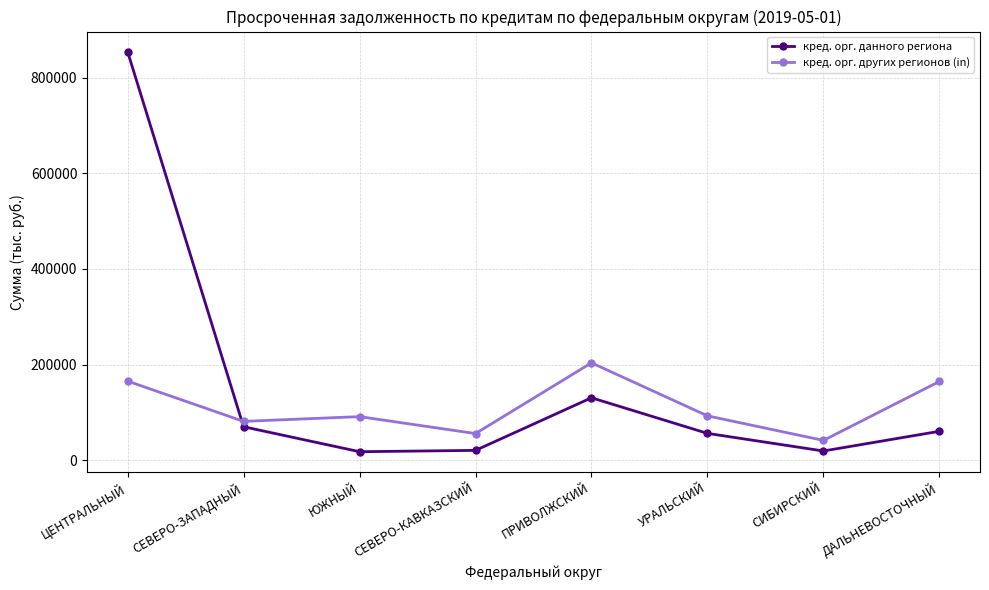

At which label is кред. орг. данного региона closest to 436241?

ПРИВОЛЖСКИЙ